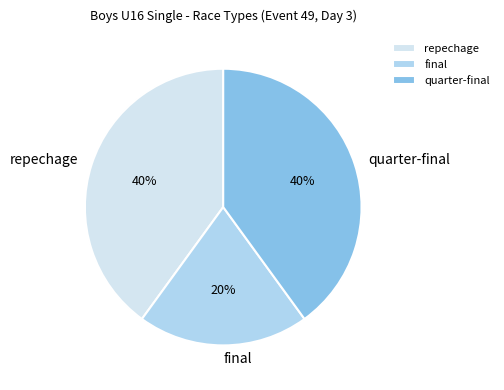

The final slice represents 20% of the pie. True or false?

True